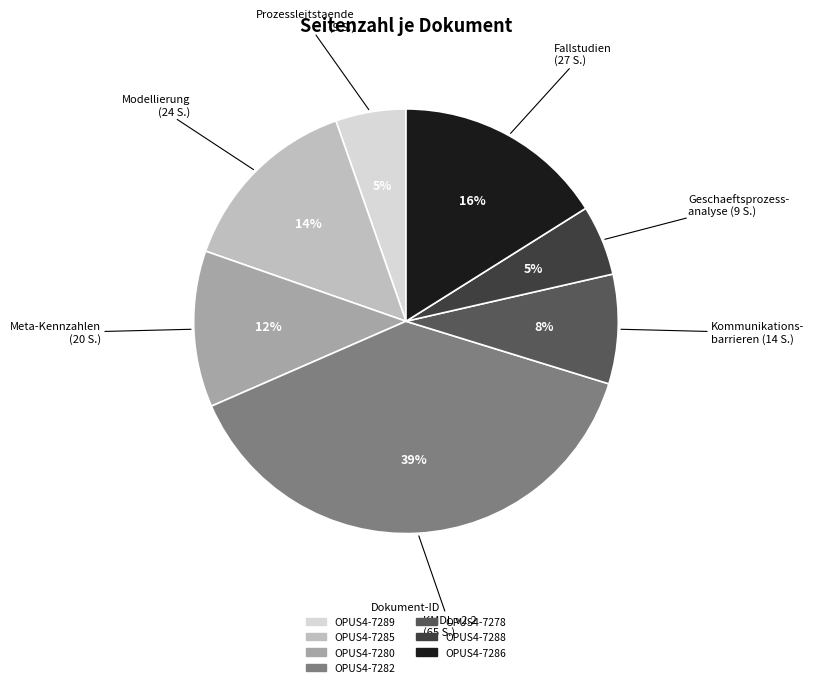

Count the number of slices in the pie.

7